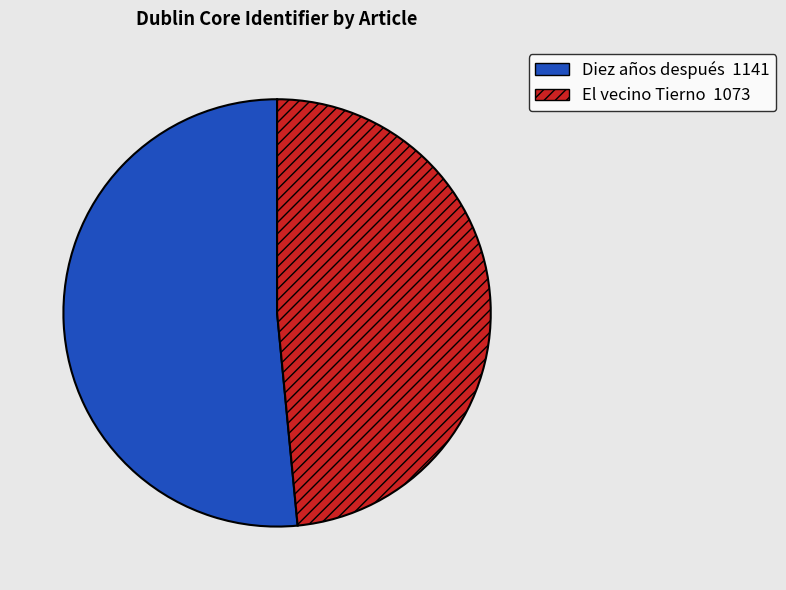

Which category accounts for the majority?

Diez años después